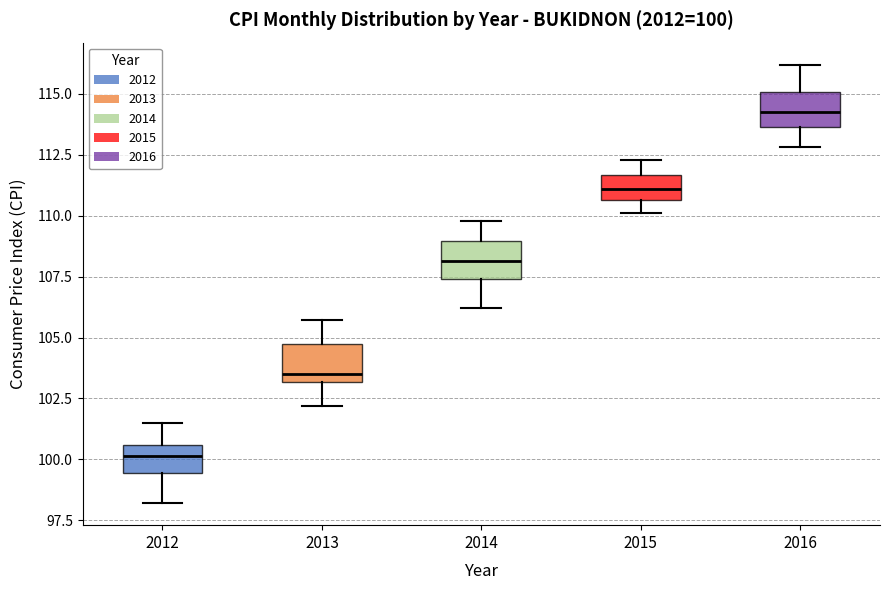

Which box has the lowest median line?

2012